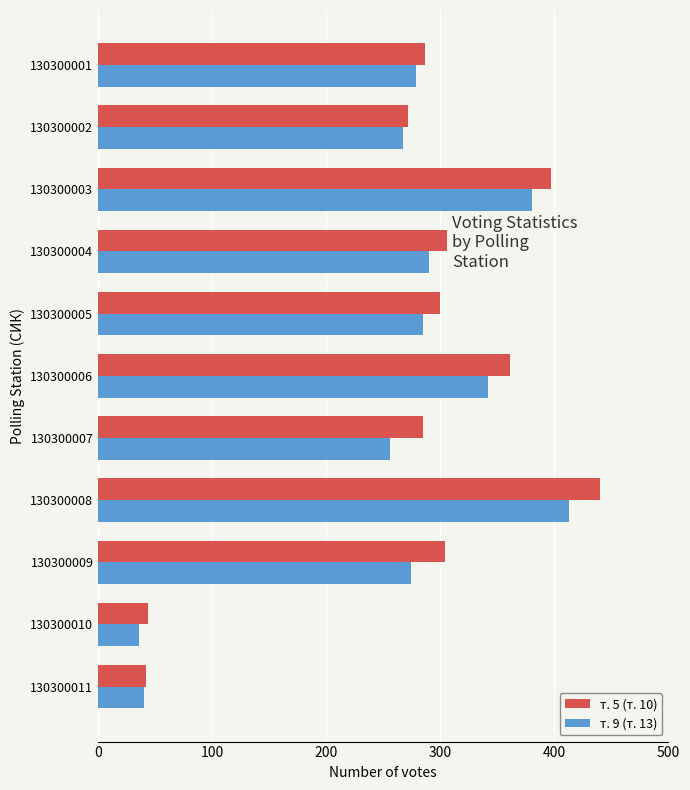

Is it true that т. 5 (т. 10) equals 66 at 130300002?

False